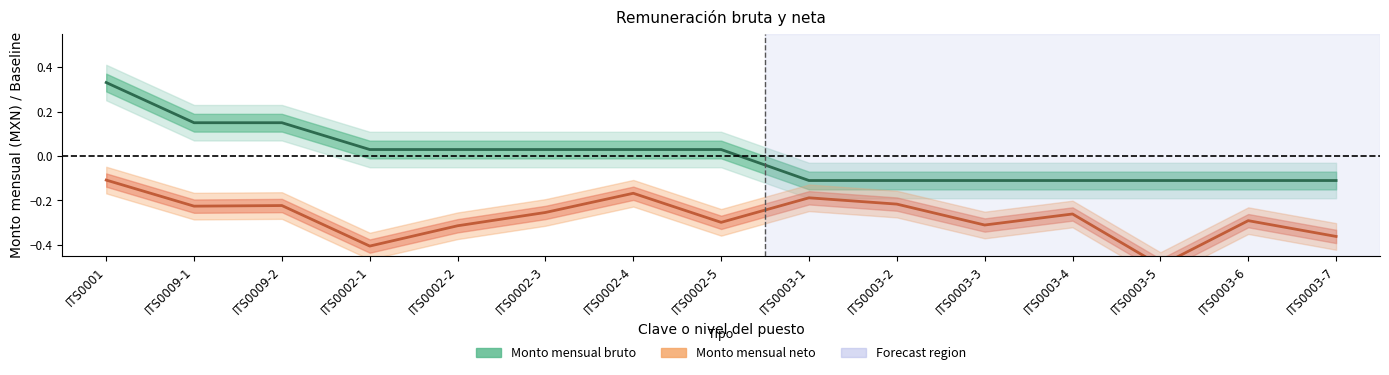

The Monto mensual bruto series shows 0.0 at ITS0002-1. True or false?

True